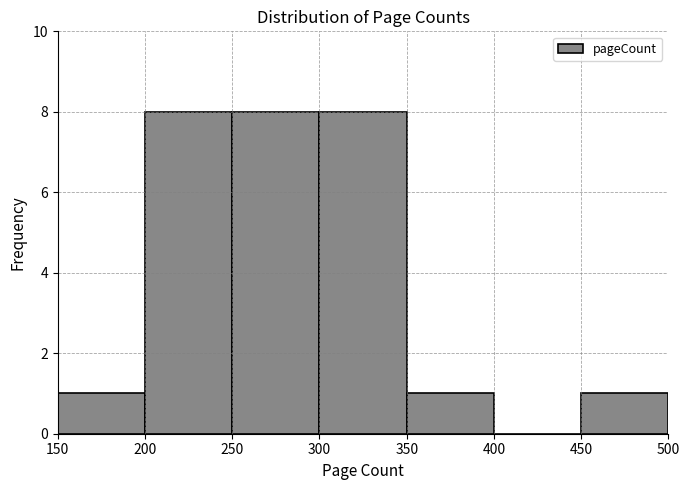

How tall is the bar that spans 150 to 200 on the x-axis? The values are not printed on the chart, so give them approximately, as read against the axis.

1